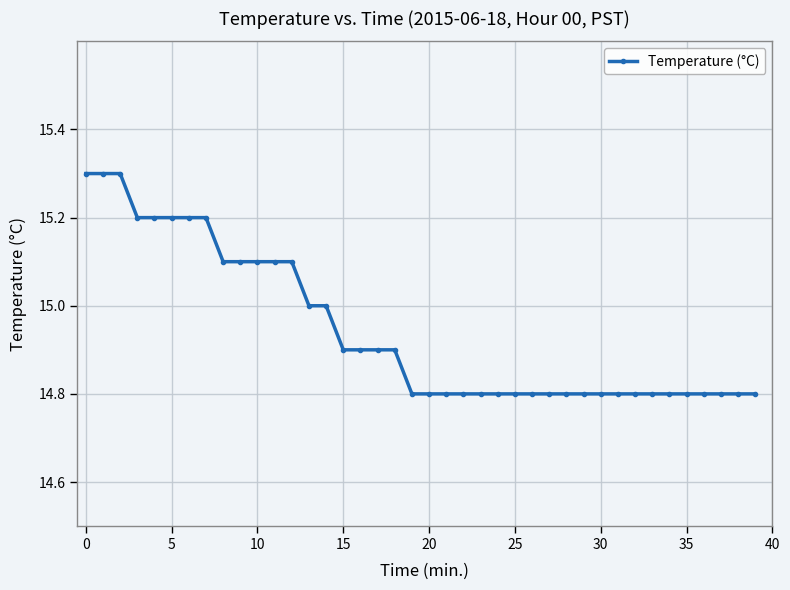

What is the sum of all values?

597.8